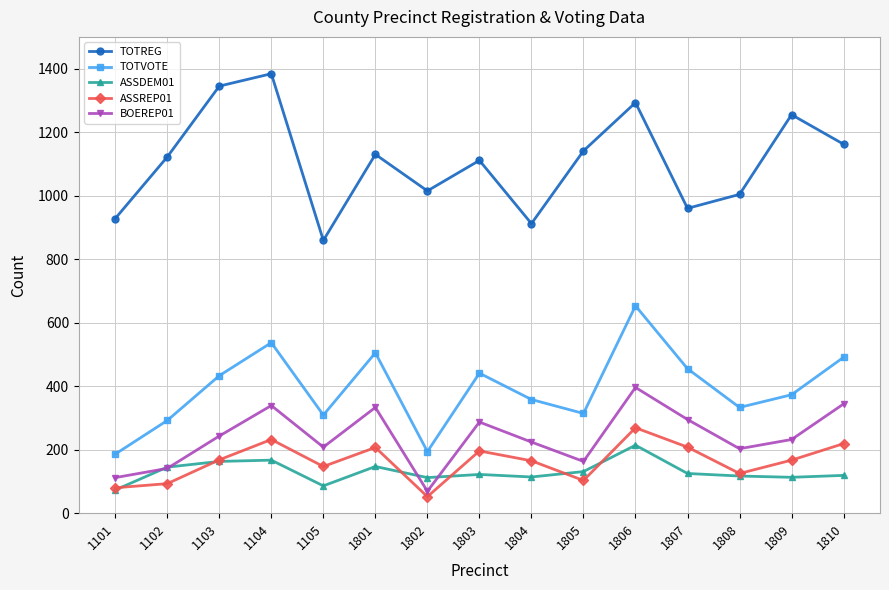

In ASSDEM01, how many points are higher than both neighbors (excluding endpoints)?

4